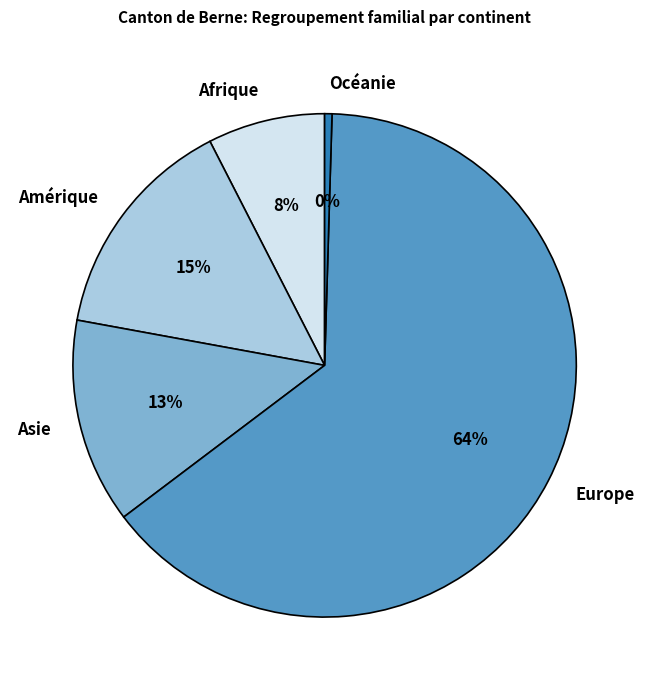

How many segments does this pie chart have?

5